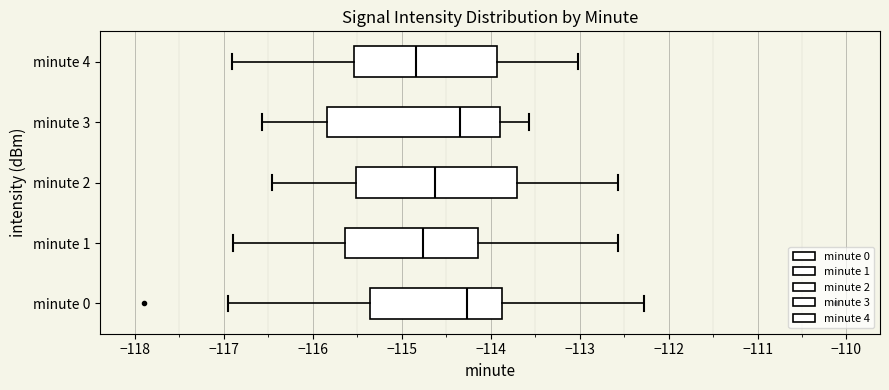

Reading bottom to top, read every box against the x-axis: the position of its median line, the range the box covers, and the ends of its whiskers. The values are not printed on the chart, so give them approximately, as read against the axis.

minute 0: median -114.3, box -115.4 to -113.9, whiskers -116.9 to -112.3
minute 1: median -114.8, box -115.6 to -114.1, whiskers -116.9 to -112.6
minute 2: median -114.6, box -115.5 to -113.7, whiskers -116.5 to -112.6
minute 3: median -114.3, box -115.8 to -113.9, whiskers -116.6 to -113.6
minute 4: median -114.8, box -115.5 to -113.9, whiskers -116.9 to -113.0